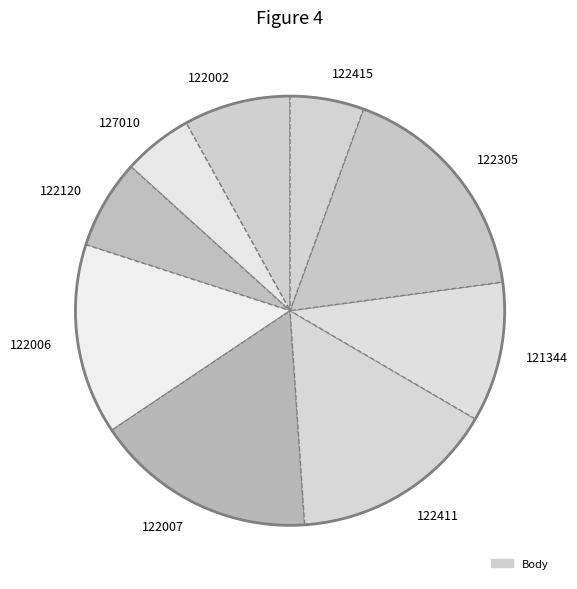

Which category has the biggest portion of the pie?

122305